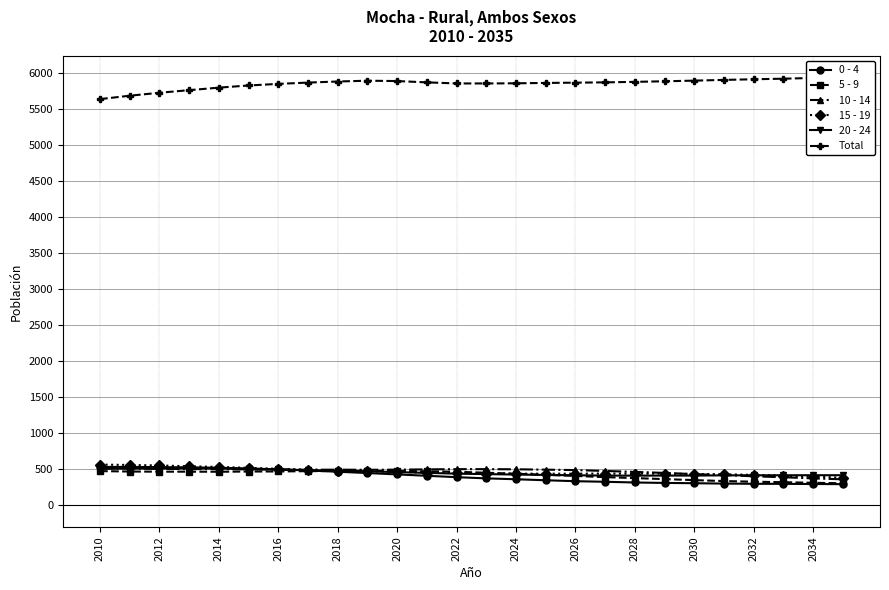

Is it true that 20 - 24 equals 311 at 2012?

False